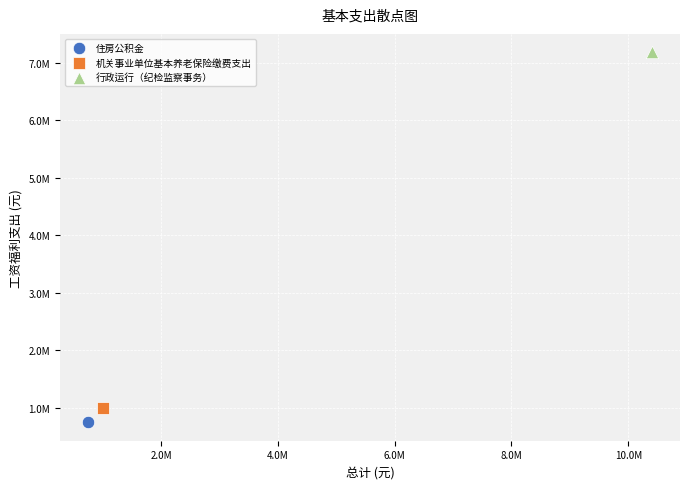

Which series reaches the maximum Y coordinate?

行政运行（纪检监察事务）